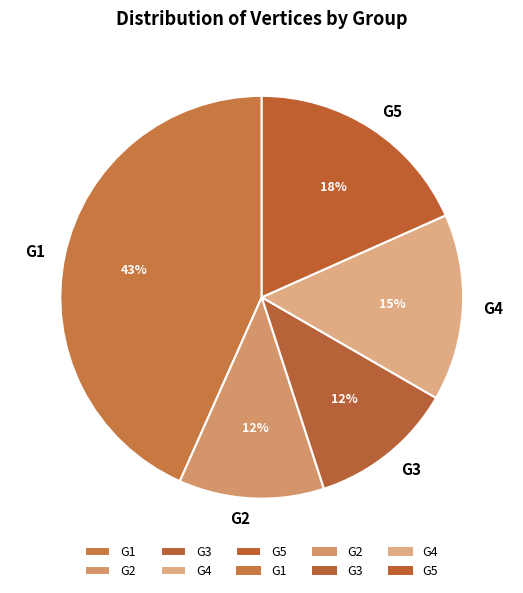

To the nearest percent, what is the combined percentage of G4 and G1?

58%